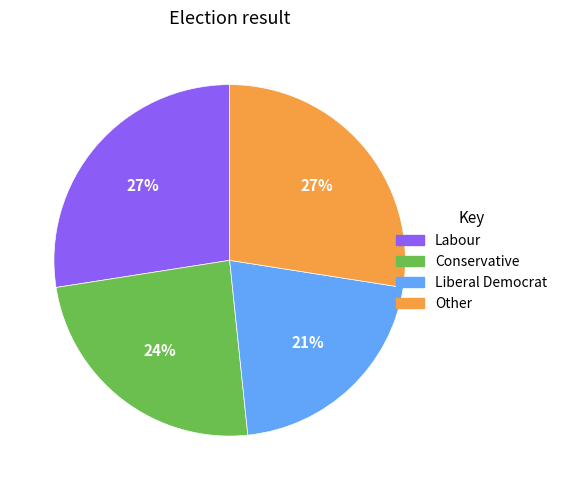

Which category has the smallest portion of the pie?

Liberal Democrat